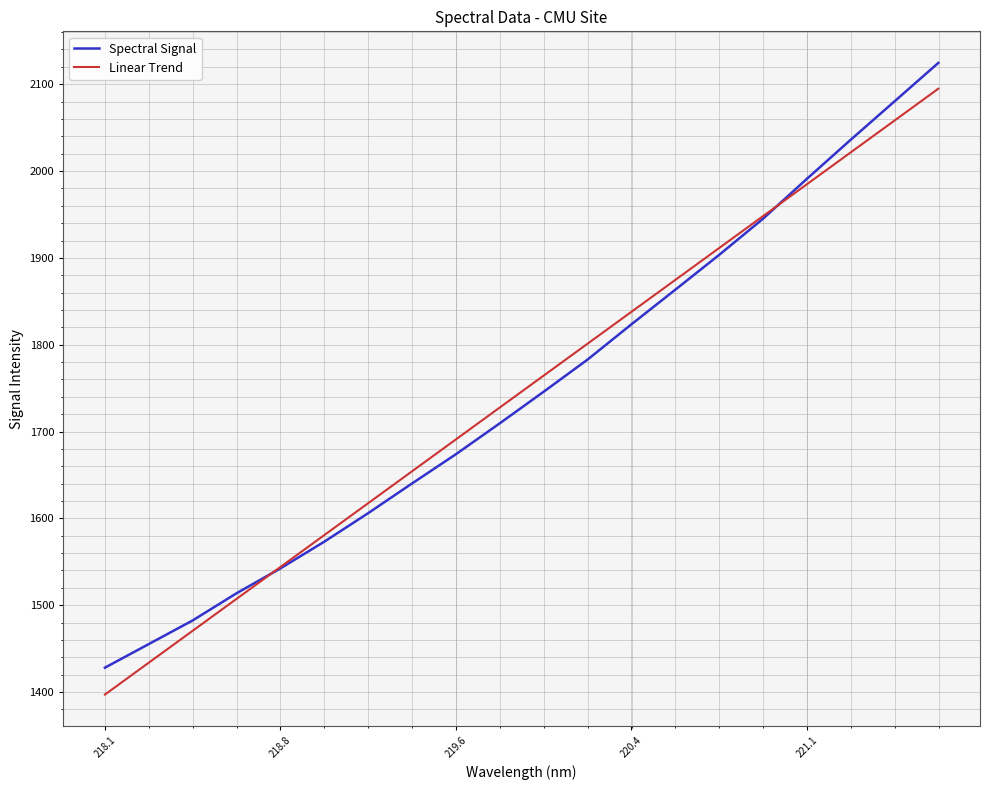

What is the minimum value for Spectral Signal?

1428.0